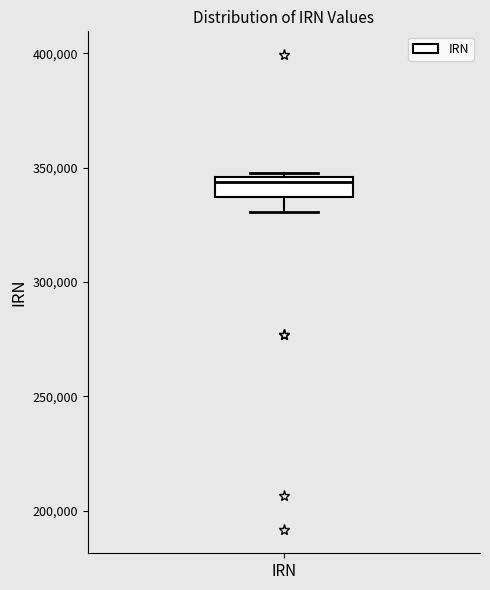

Where is the lower edge of the box for IRN on the y-axis? The values are not printed on the chart, so give them approximately, as read against the axis.

335000